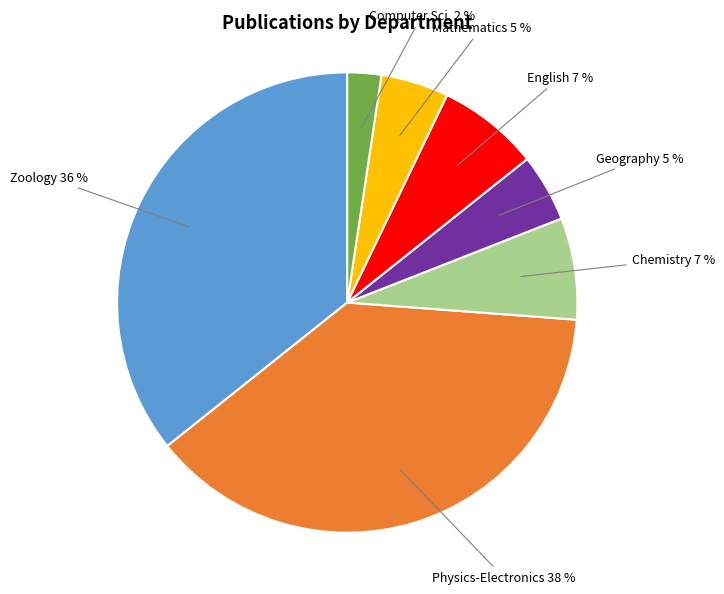

Does any single category account for the majority?

No